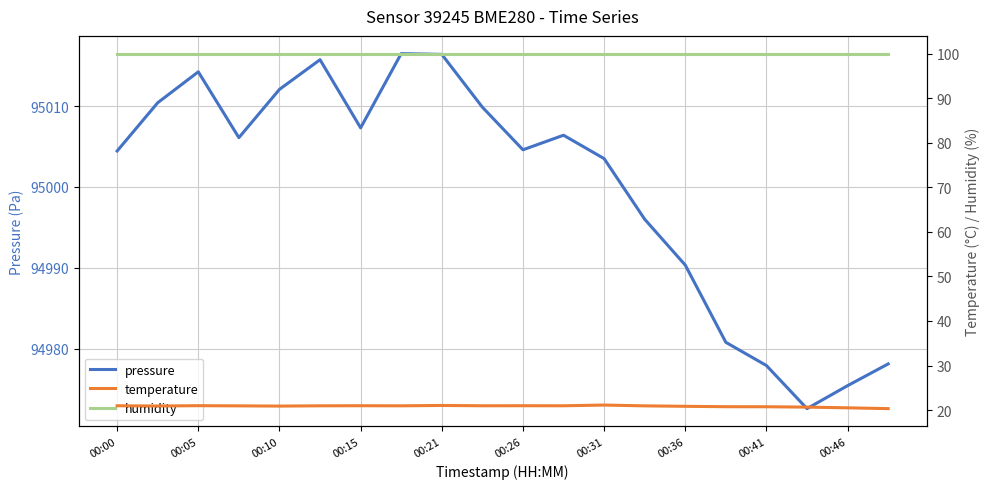

What is the average value of the humidity series?

100.0